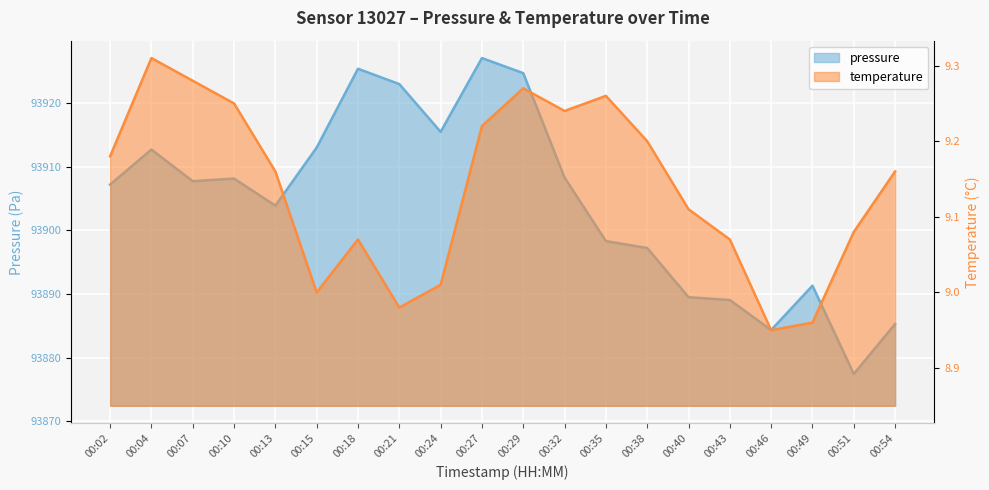

In pressure, how many points are higher than both neighbors (excluding endpoints)?

5